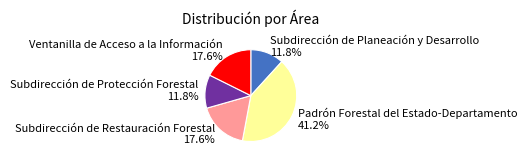

True or false: Subdirección de Protección Forestal accounts for 21% of the total.

False